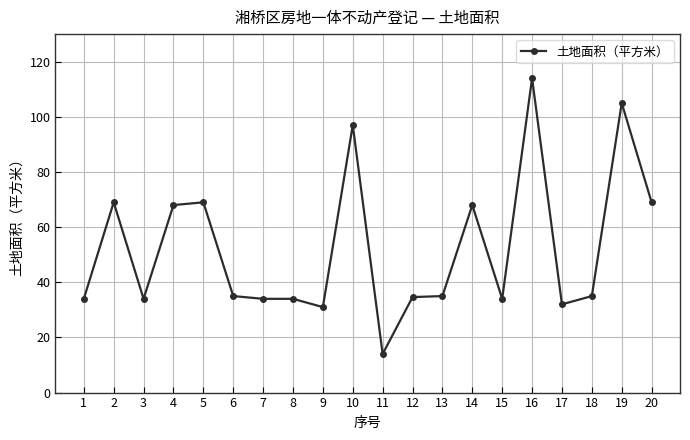

What is the change in value from 5 to 12?

-34.4